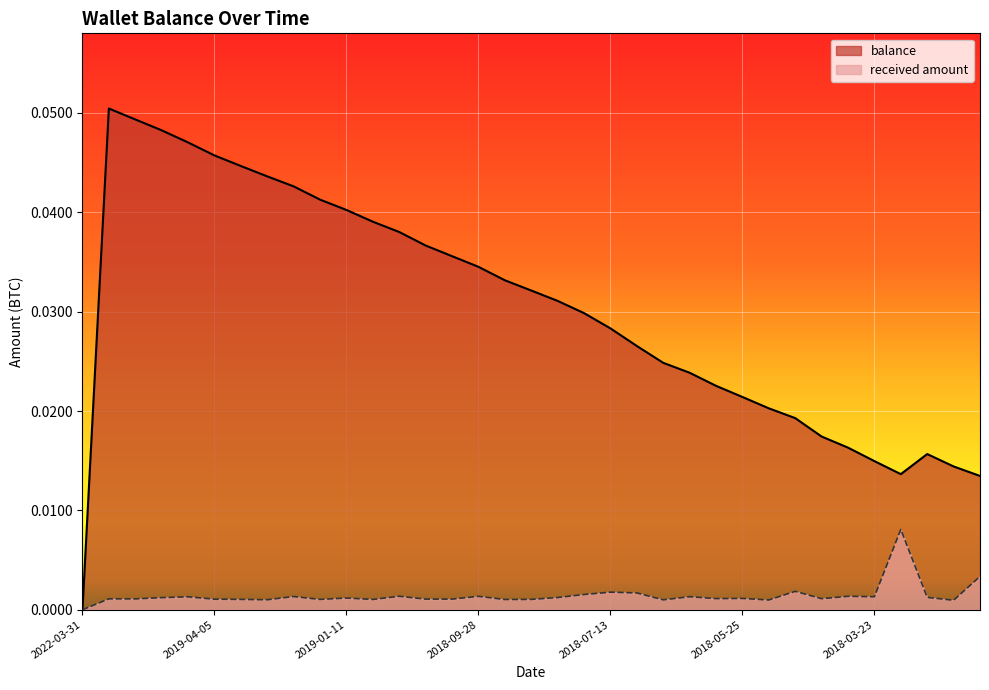

At which label does balance reach its peak?

2019-09-06